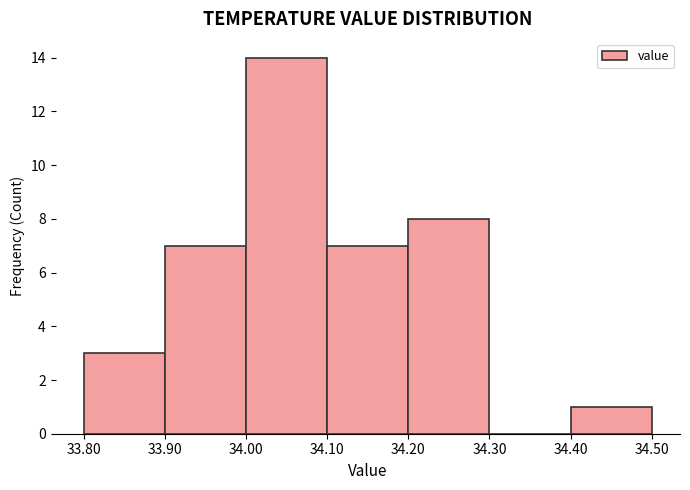

Reading left to right, transcribe this chart: for each bar, give the range it covers on the x-axis and its height. The values are not printed on the chart, so give them approximately, as read against the axis.

33.80 to 33.90: 3
33.90 to 34.00: 7
34.00 to 34.10: 14
34.10 to 34.20: 7
34.20 to 34.30: 8
34.30 to 34.40: 0
34.40 to 34.50: 1